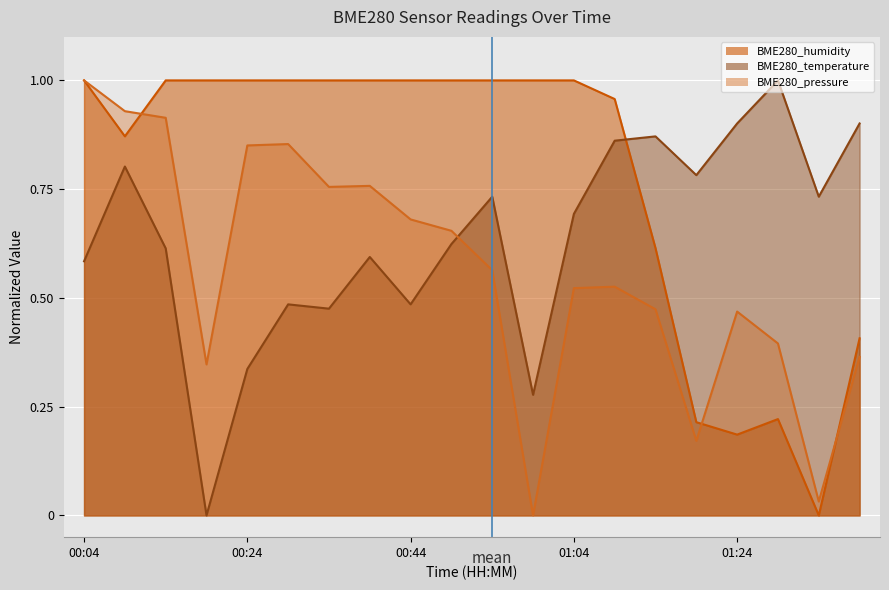

What is the total value across all series at 01:09?

2.3